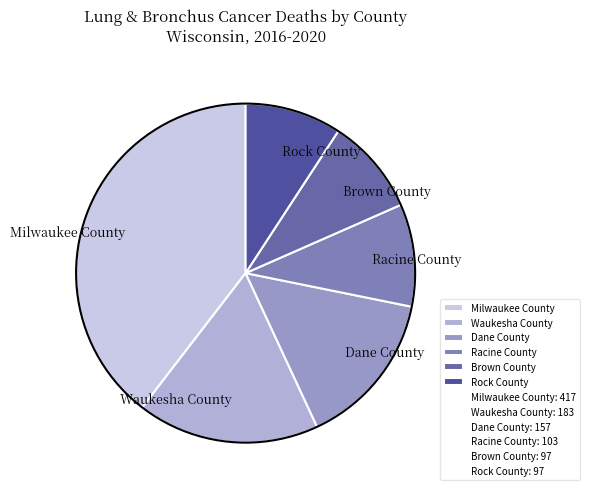

The Brown County slice represents 4% of the pie. True or false?

False